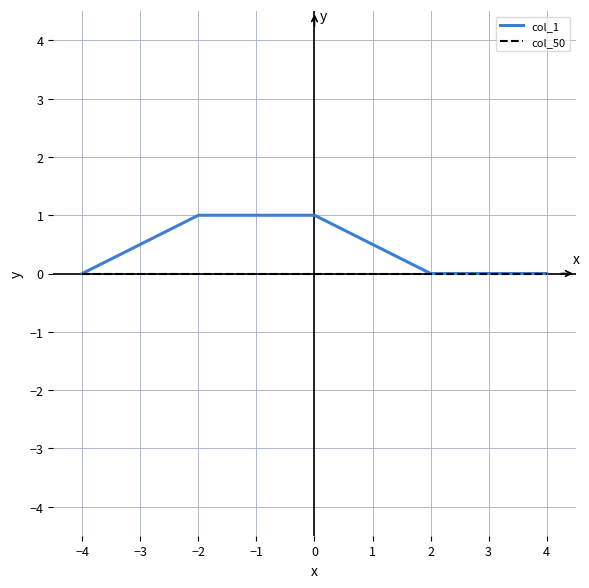

True or false: col_1 has a value of 0 at 4.

True